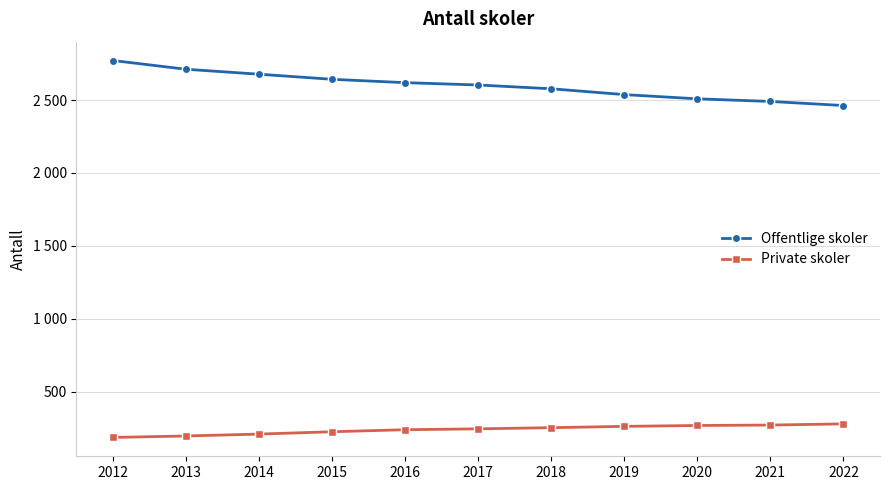

What are all the series names shown in the legend?

Offentlige skoler, Private skoler